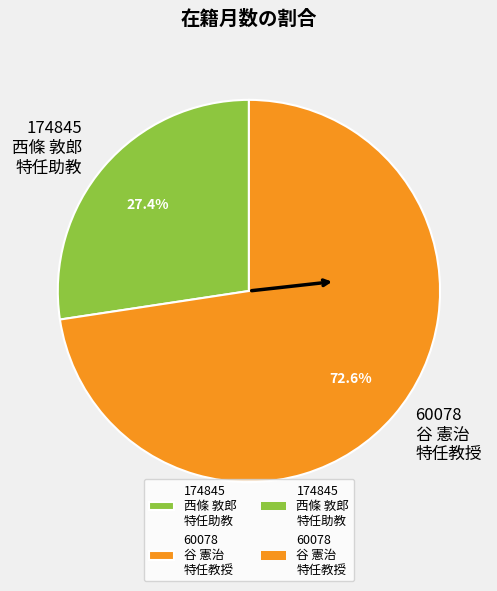

Between 174845 西條 敦郎 特任助教 and 60078 谷 憲治 特任教授, which is larger?

60078 谷 憲治 特任教授